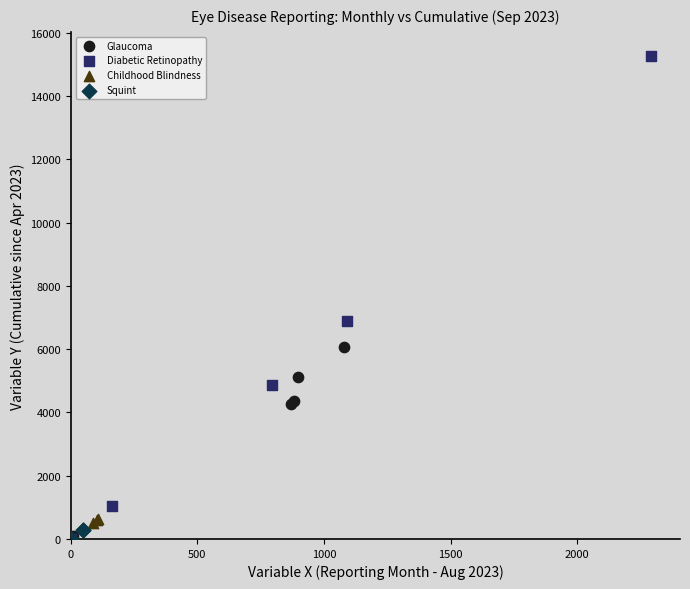

Which series has the largest Y range (max minus min)?

Diabetic Retinopathy